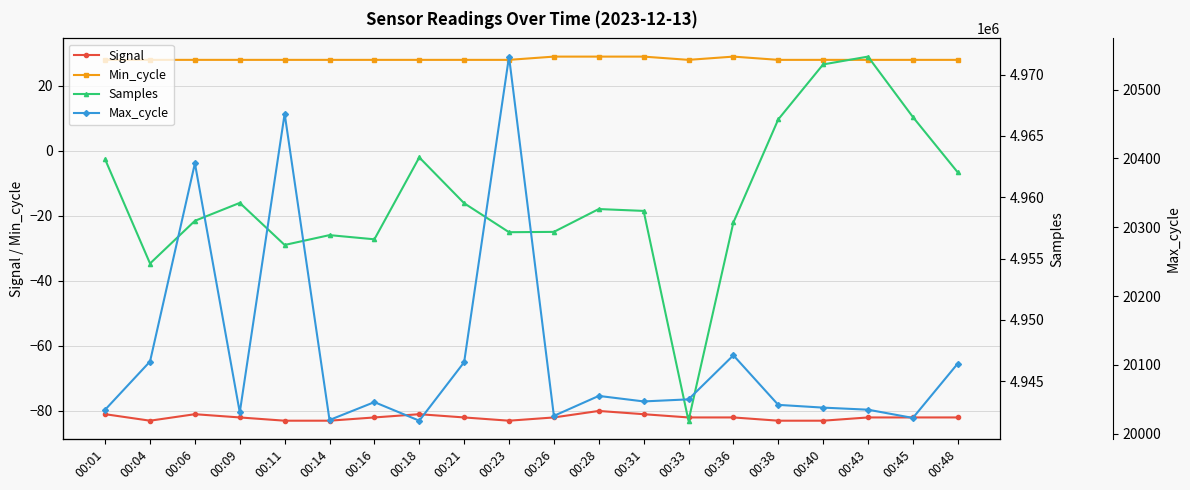

How many categories are shown in the chart?

20